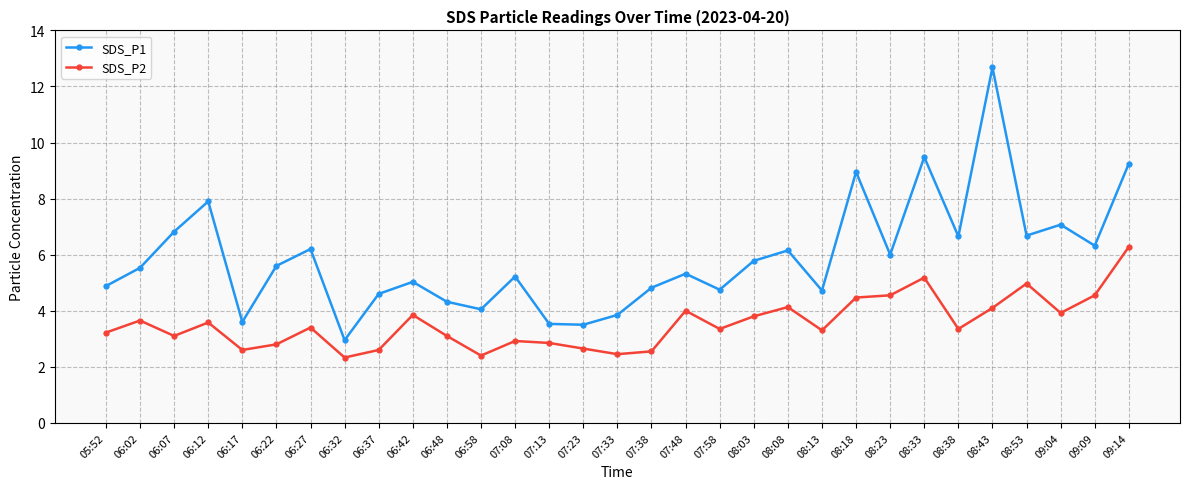

At which label does SDS_P1 reach its minimum?

06:32